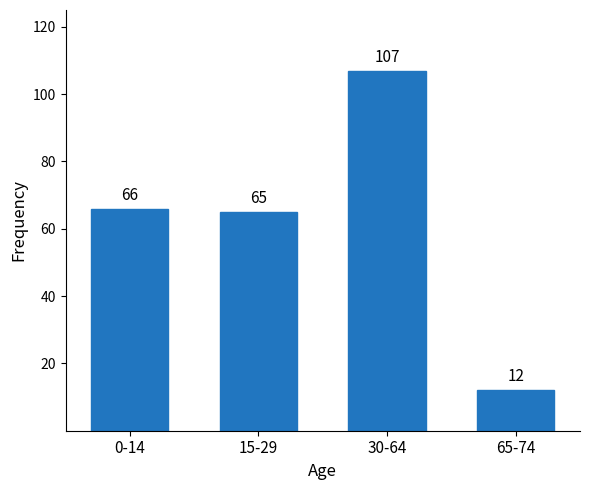

Reading left to right, list all the values displayed in this chart.

66	65	107	12